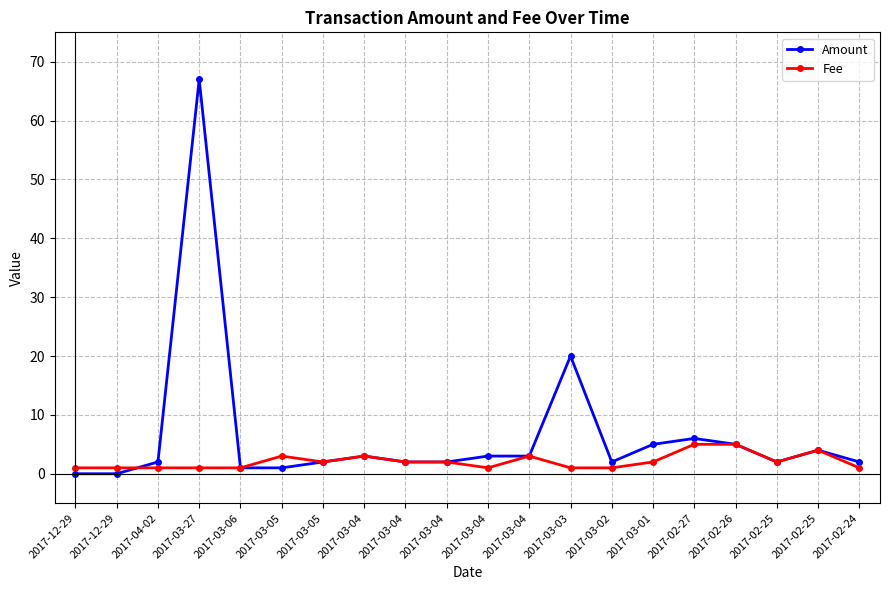

Which series ends up on top after the final intersection of Amount and Fee?

Amount